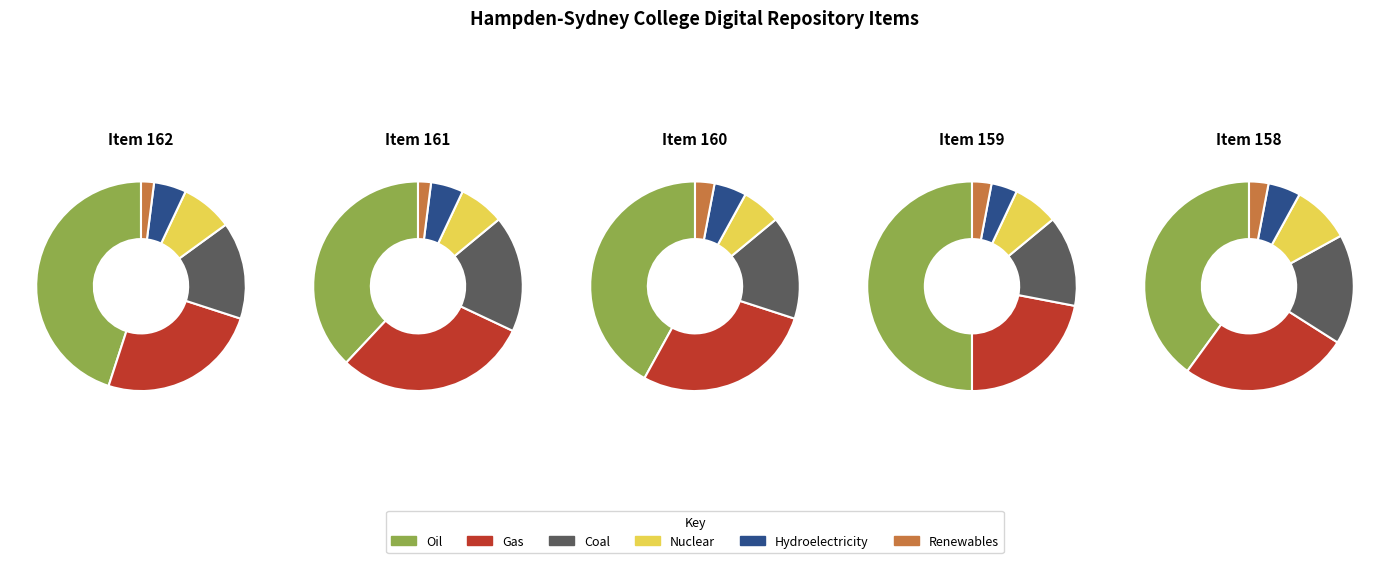

Is it true that Item 162 is 30% of the pie?

False